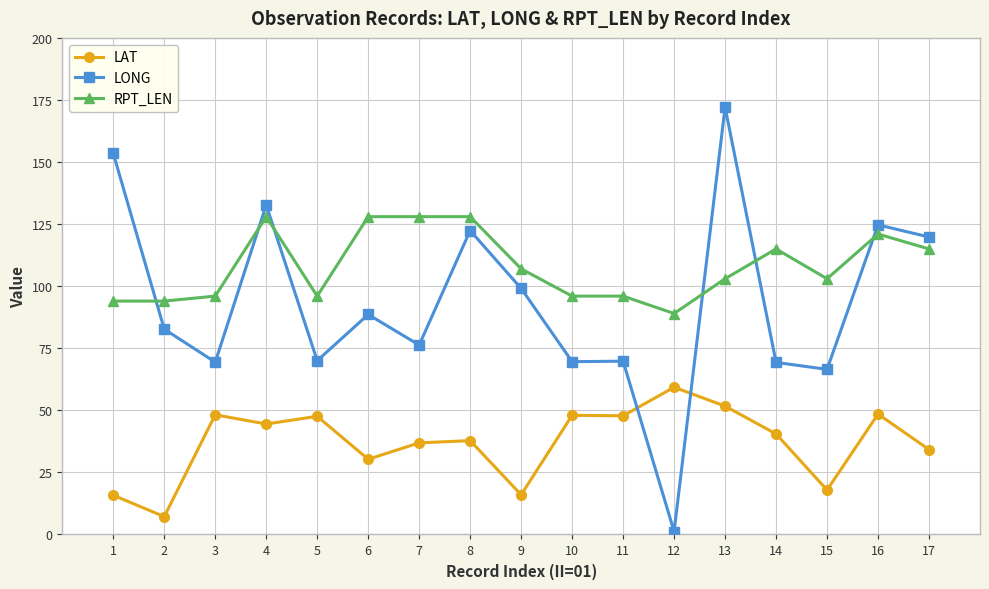

The value of RPT_LEN at 7 is 128.0. True or false?

True